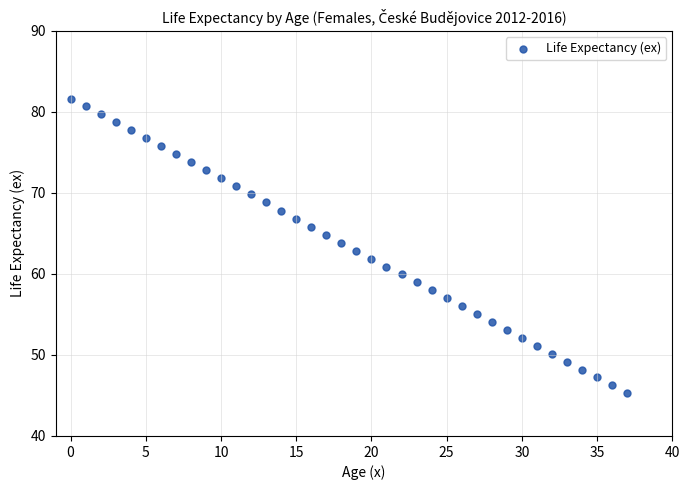

What is the range of Y values (max minus min)?

36.3